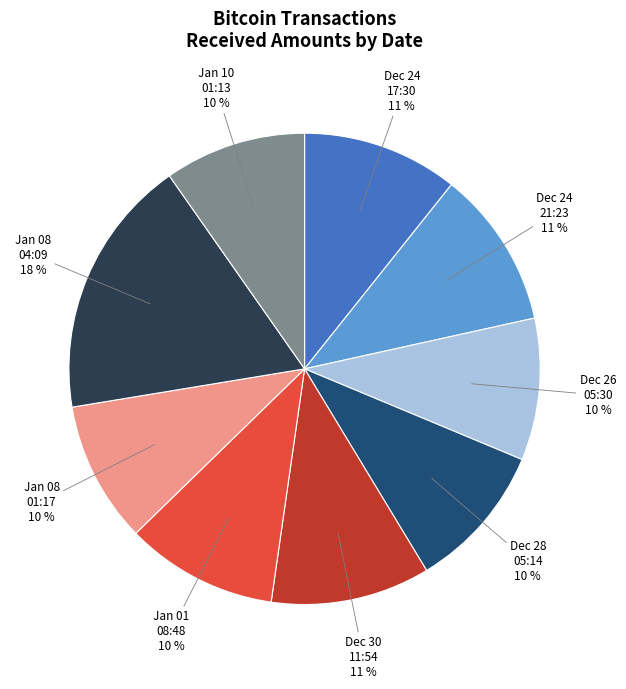

To the nearest percent, what percentage of the pie is Dec 24 17:30?

11%